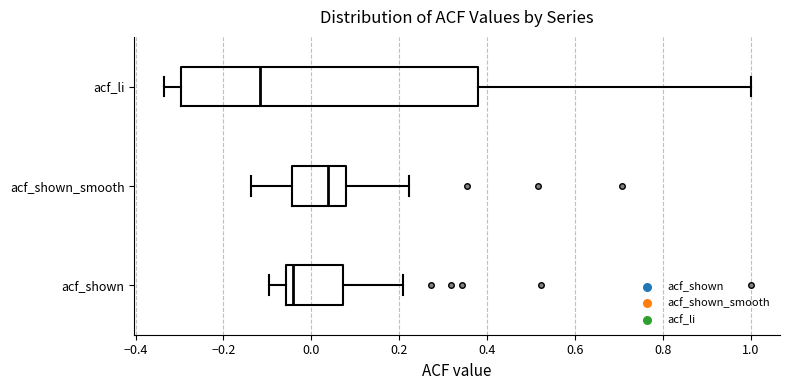

Reading bottom to top, transcribe this box plot: for each box, give where its median line is, the range the box spans, and where its two whiskers end, as read against the x-axis. The values are not printed on the chart, so give them approximately, as read against the axis.

acf_shown: median -0.04, box -0.06 to 0.08, whiskers -0.10 to 0.20
acf_shown_smooth: median 0.04, box -0.04 to 0.08, whiskers -0.14 to 0.22
acf_li: median -0.12, box -0.30 to 0.38, whiskers -0.34 to 1.00